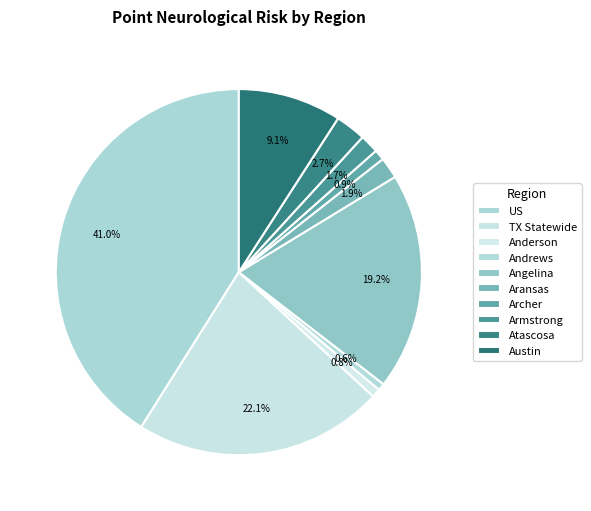

How many slices are in this pie chart?

10